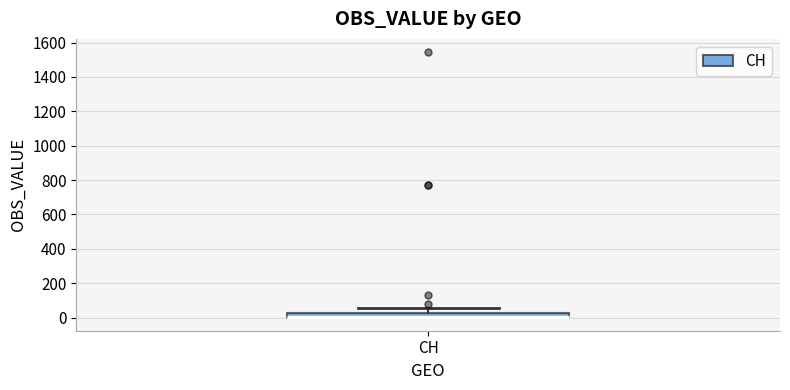

Where is the upper edge of the box for CH on the y-axis? The values are not printed on the chart, so give them approximately, as read against the axis.

20